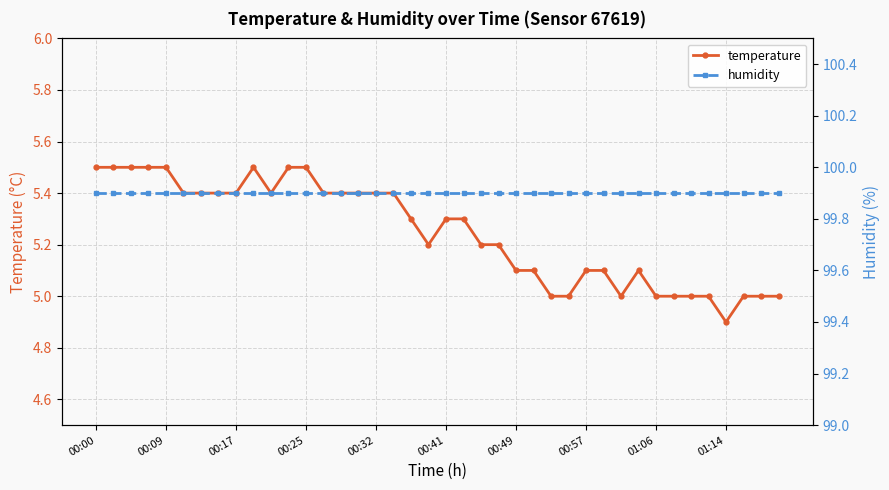

Is it true that temperature equals 5.0 at 37?

True